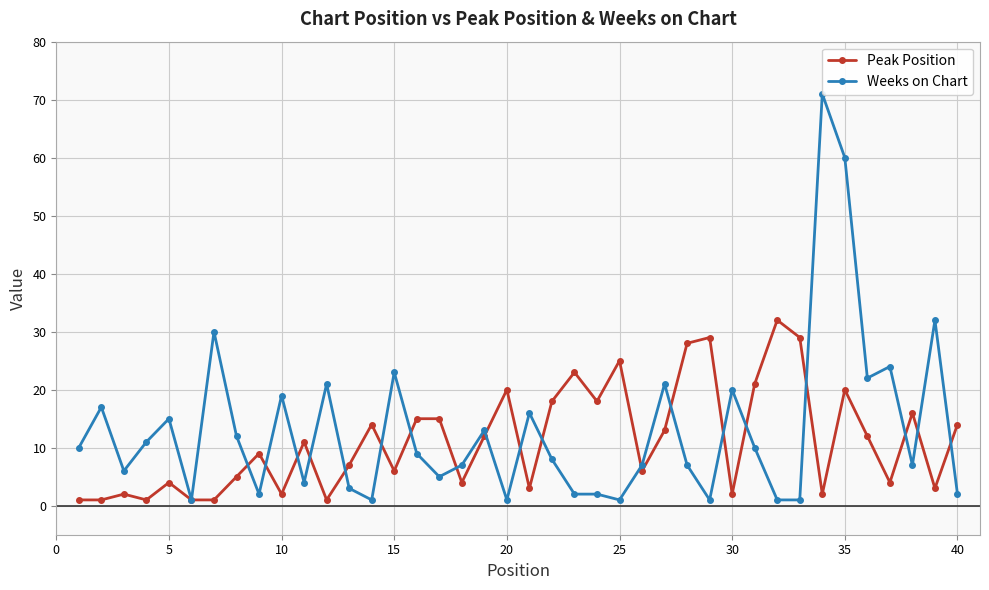

What is the greatest value displayed?

71